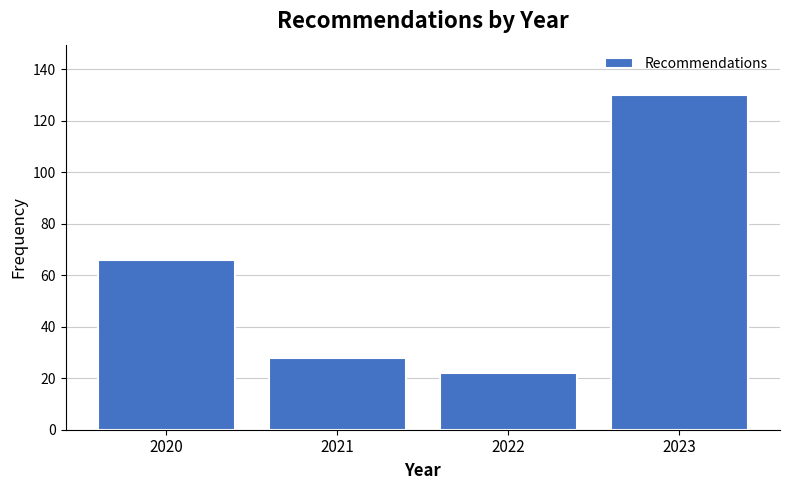

Reading left to right, transcribe all the data shown in this chart.

66	28	22	130